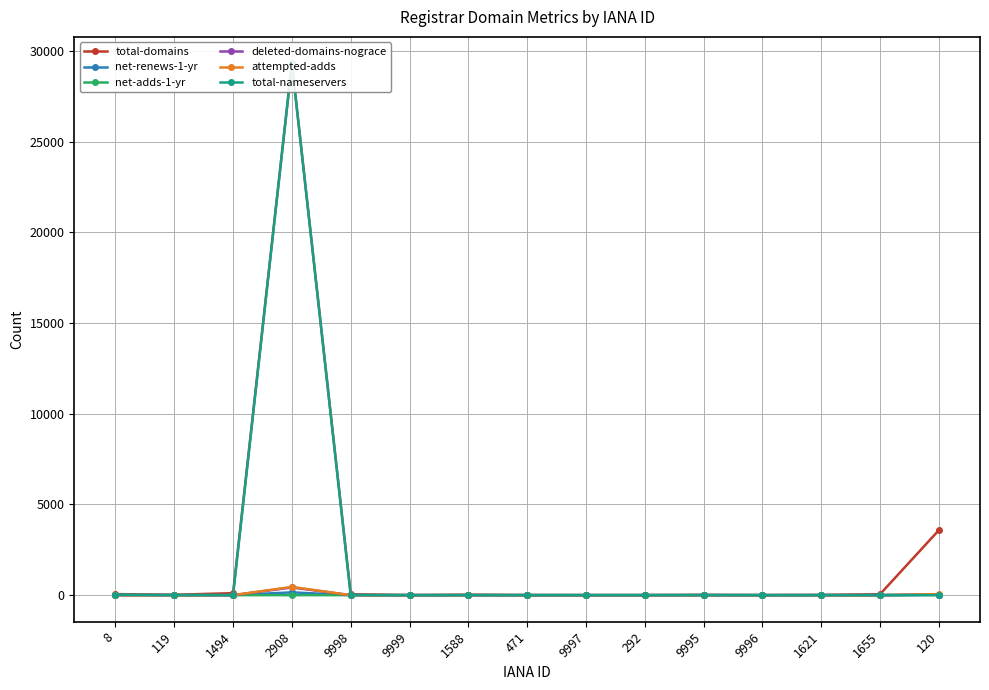

In net-renews-1-yr, how many points are higher than both neighbors (excluding endpoints)?

1